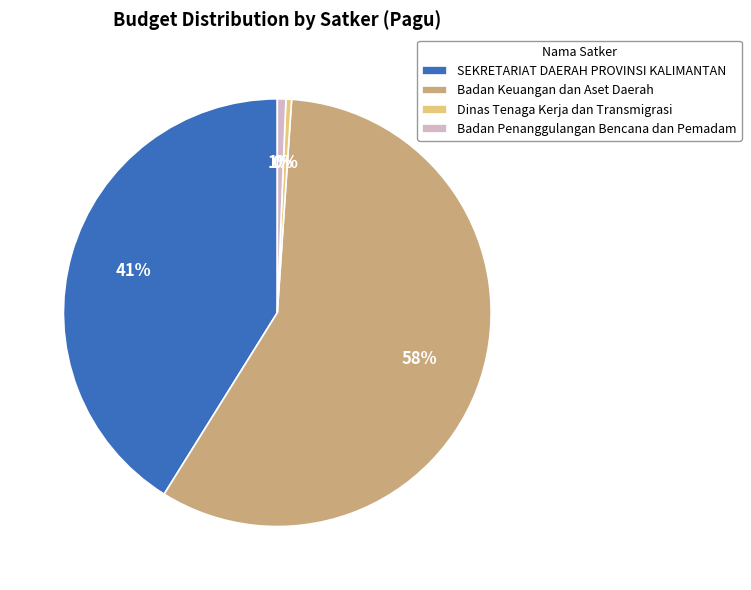

True or false: Badan Keuangan dan Aset Daerah accounts for 52% of the total.

False